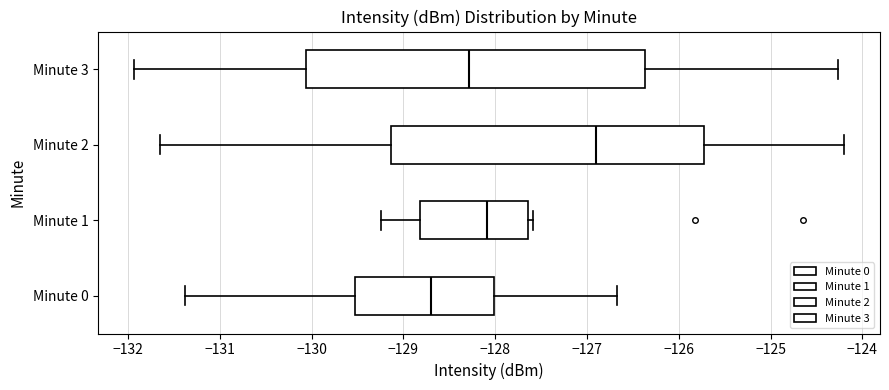

Comparing the boxes themselves (not the whiskers), which one is the widest?

Minute 3